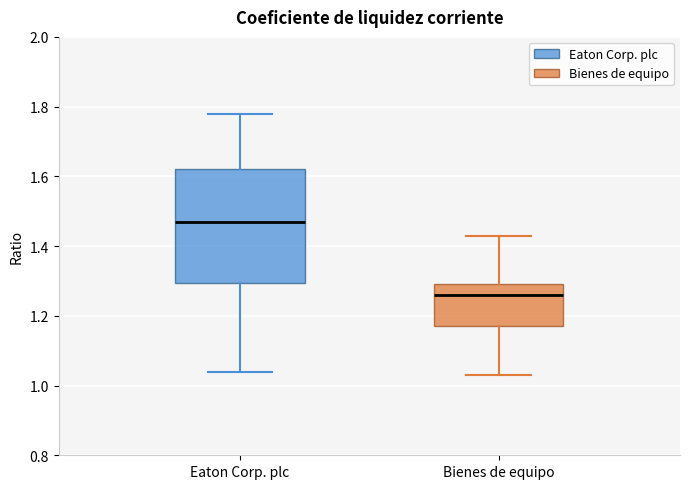

Reading left to right, read every box against the y-axis: the position of its median line, the range the box covers, and the ends of its whiskers. The values are not printed on the chart, so give them approximately, as read against the axis.

Eaton Corp. plc: median 1.48, box 1.30 to 1.62, whiskers 1.04 to 1.78
Bienes de equipo: median 1.26, box 1.18 to 1.30, whiskers 1.04 to 1.44